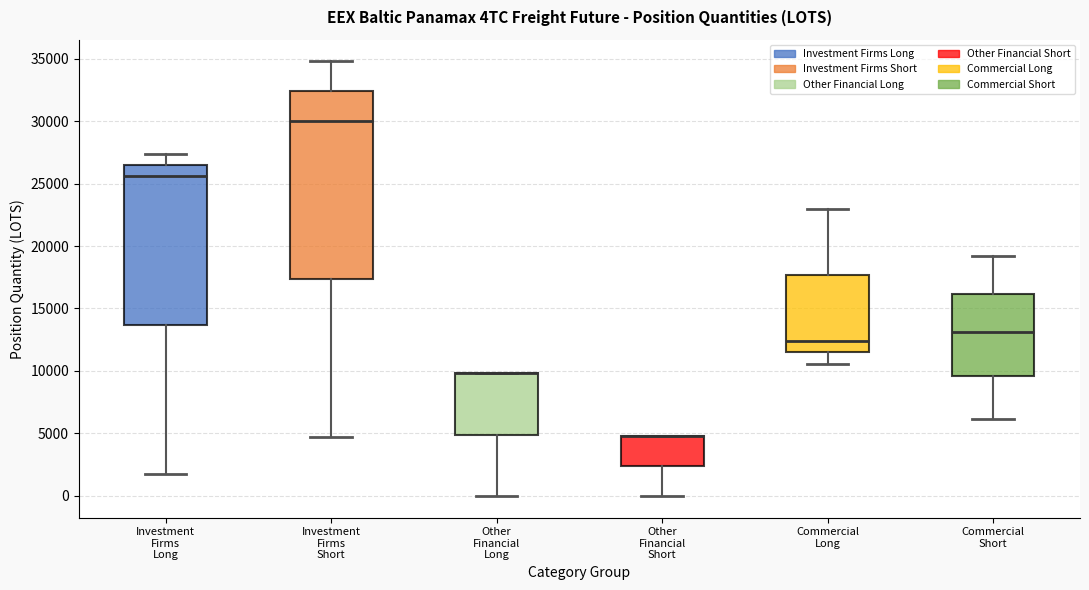

Comparing the boxes themselves (not the whiskers), which one is the tallest?

Investment Firms Short